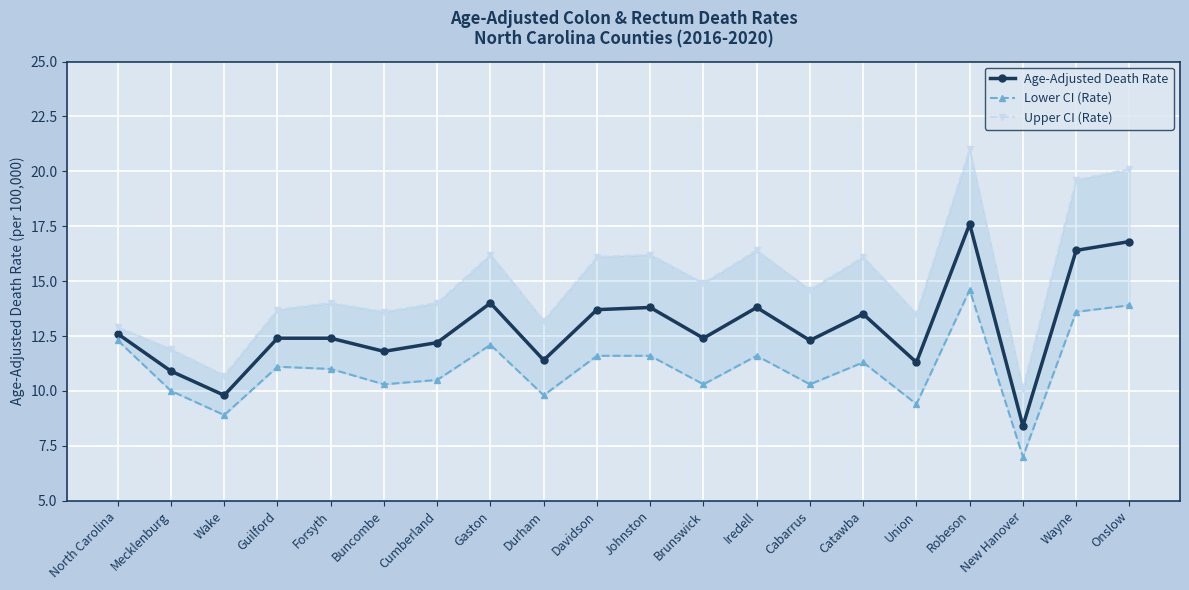

What is the highest value of the Age-Adjusted Death Rate series?

17.6